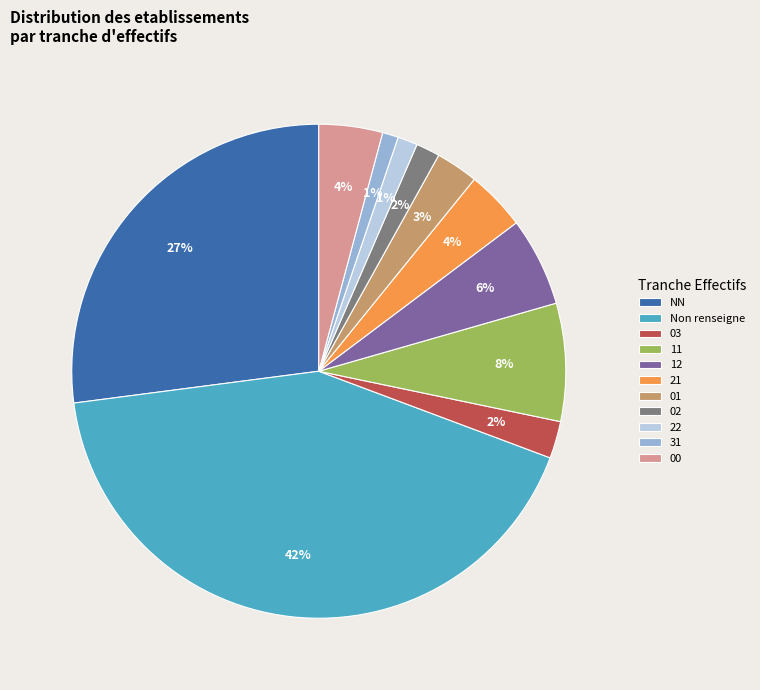

To the nearest percent, what is the difference between the NN and 12 slice percentages?

21%